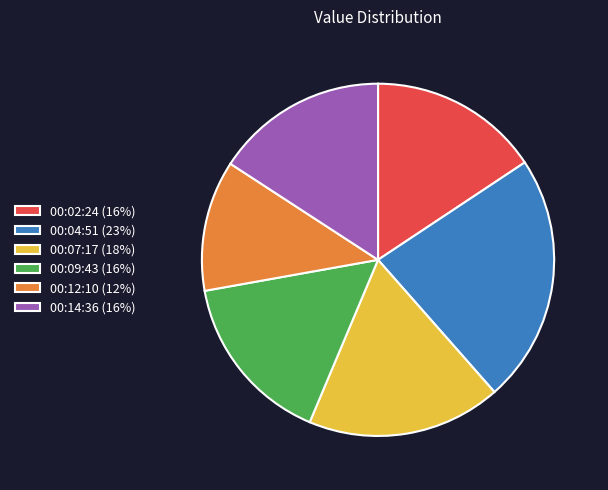

Which category has the biggest portion of the pie?

00:04:51 (23%)